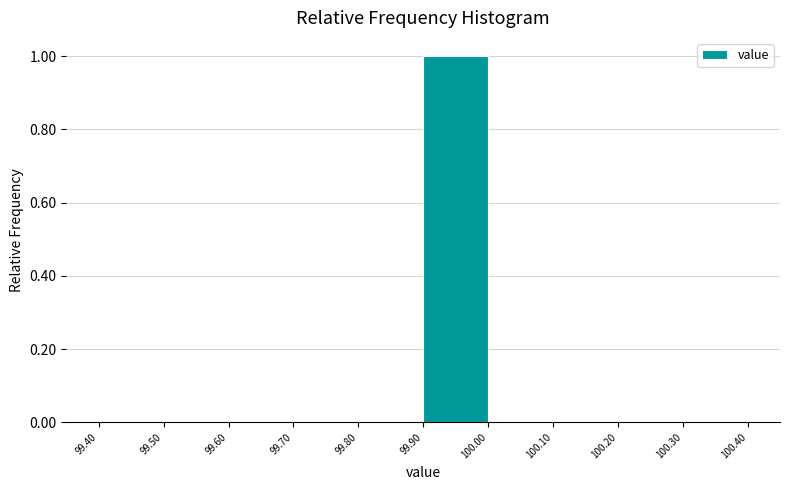

How tall is the bar that spans 99.90 to 100.00 on the x-axis? The values are not printed on the chart, so give them approximately, as read against the axis.

1